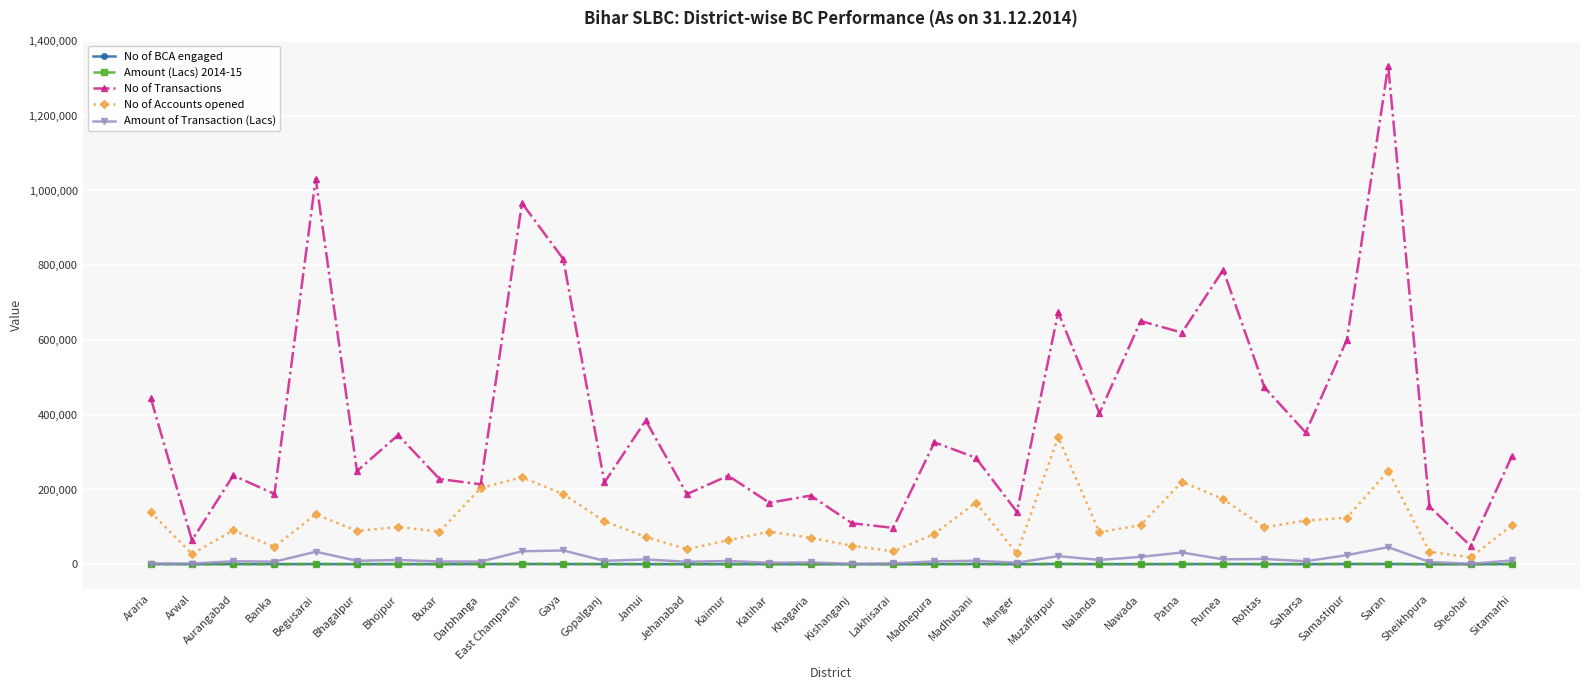

At which category does No of Transactions reach its first local valley?

Arwal